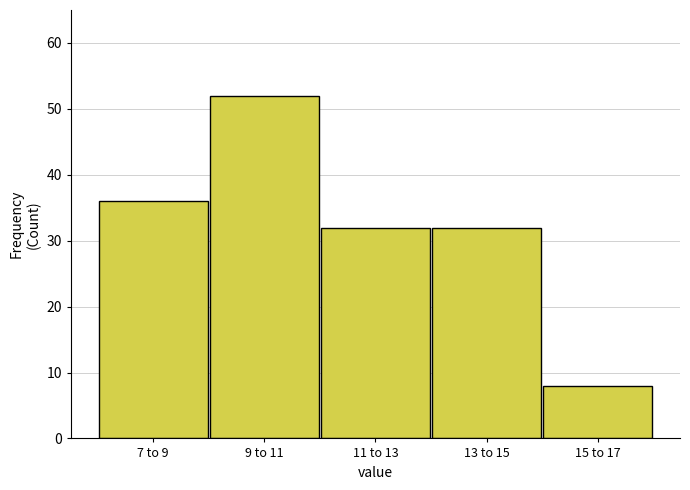

Reading left to right, extract all data points from this chart.

7 to 9=36	9 to 11=52	11 to 13=32	13 to 15=32	15 to 17=8